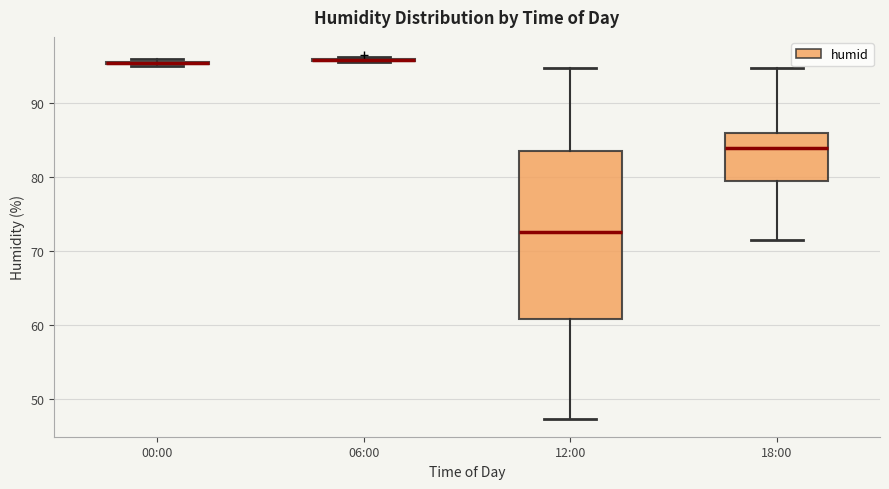

Reading left to right, transcribe this box plot: for each box, give where its median line is, the range the box spans, and where its two whiskers end, as read against the y-axis. The values are not printed on the chart, so give them approximately, as read against the axis.

00:00: box collapsed to a line at 95, whiskers 95 to 96
06:00: box collapsed to a line at 96, whiskers 96 to 96
12:00: median 73, box 61 to 83, whiskers 47 to 95
18:00: median 84, box 79 to 86, whiskers 71 to 95